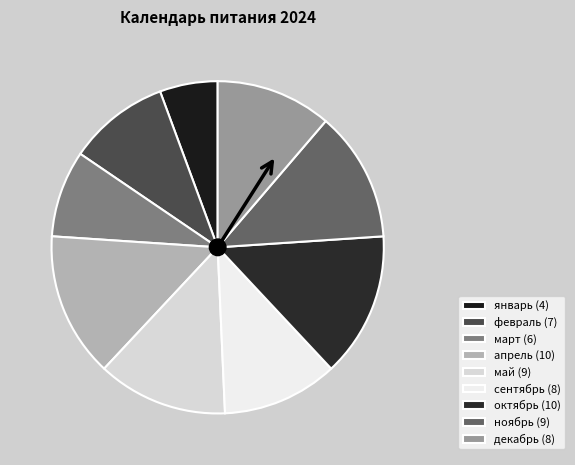

How many segments does this pie chart have?

9